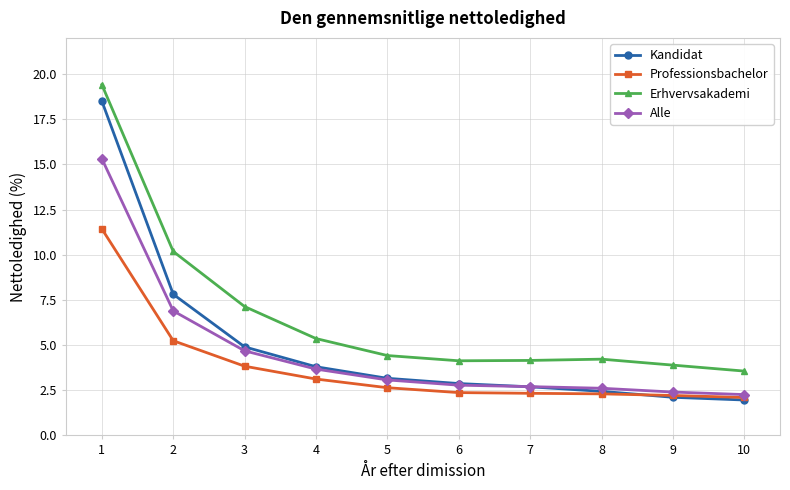

What is the value of the Kandidat point at the 2nd from the left?

7.8